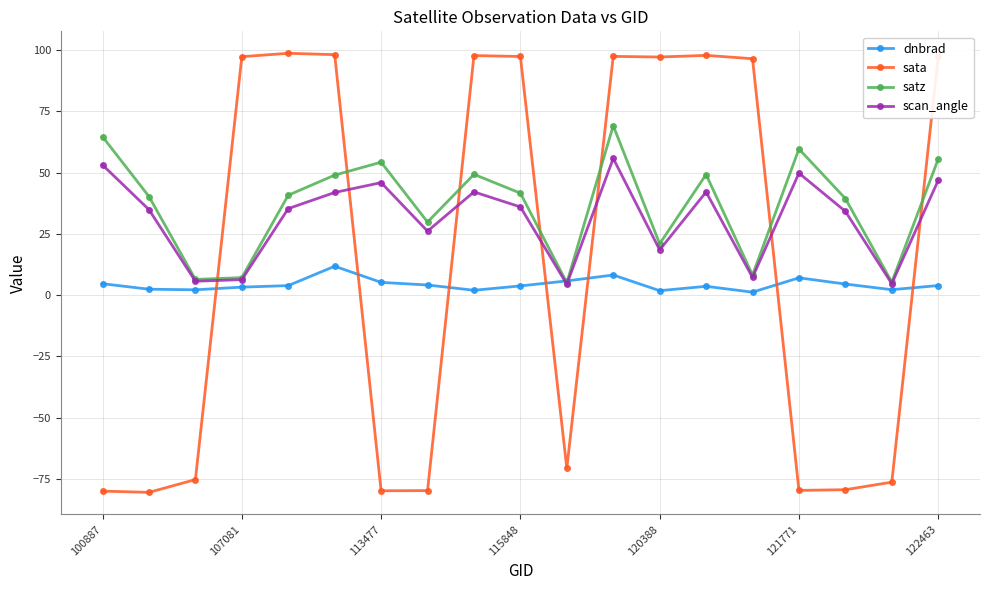

True or false: dnbrad has more than 2 interior local peaks.

True